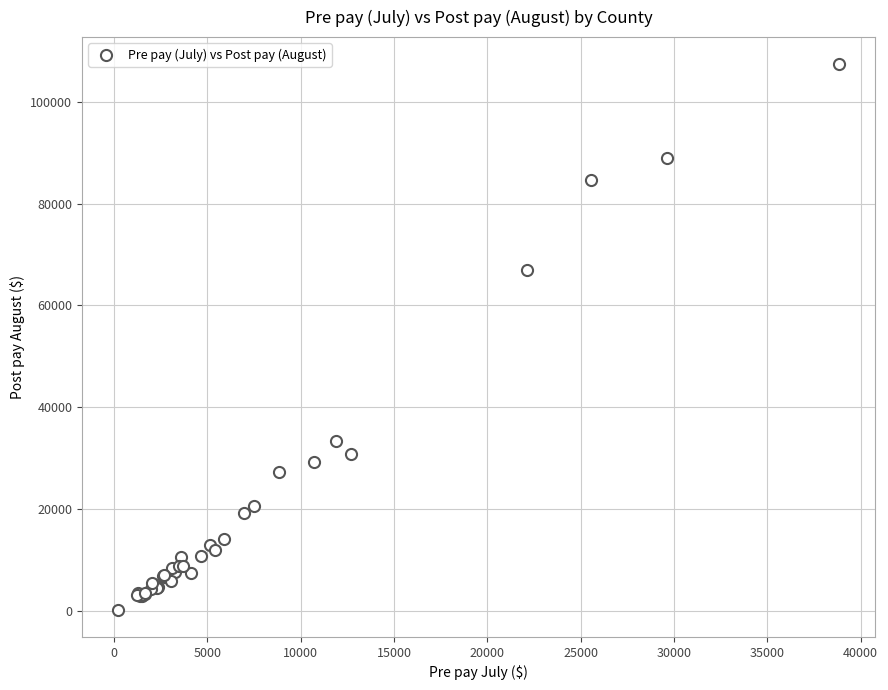

What Y value in the scatter plot is closest to 53808?

66972.9